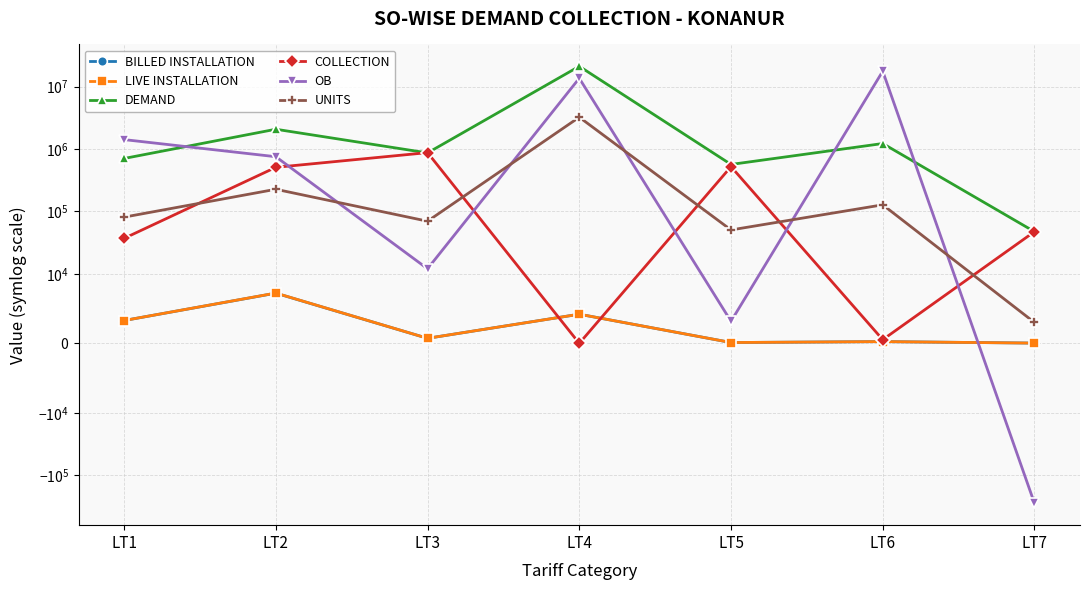

Does the chart display data point markers on the line(s)?

Yes